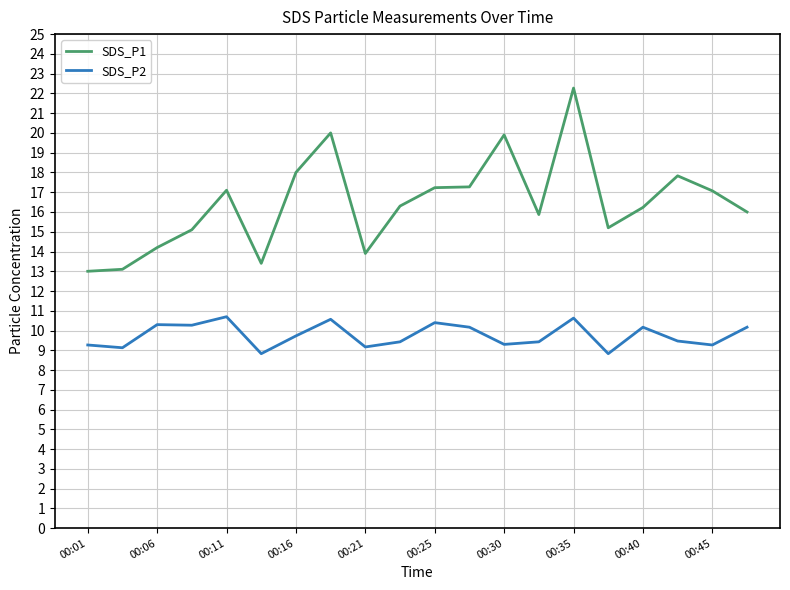

Which series has the widest spread of values?

SDS_P1